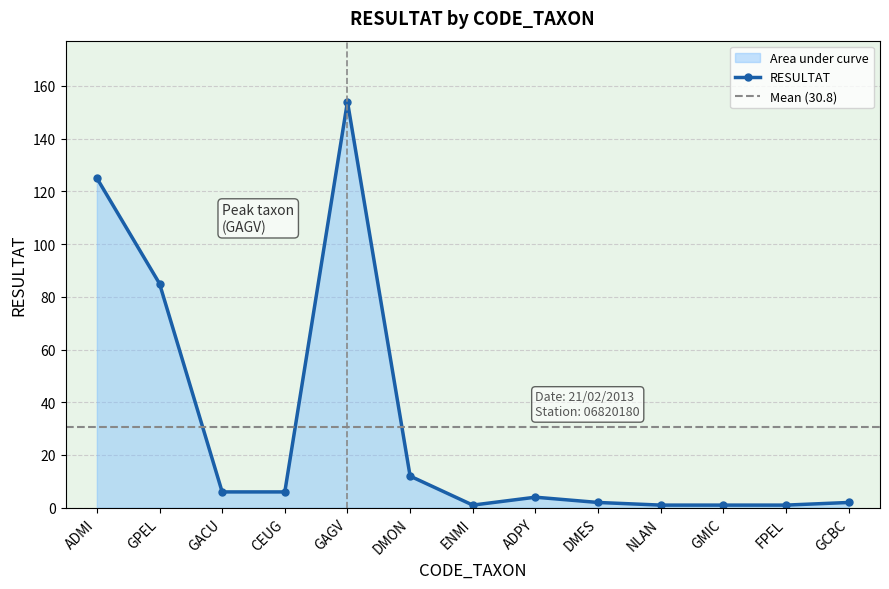

What is the label of the 4th point from the right?

NLAN